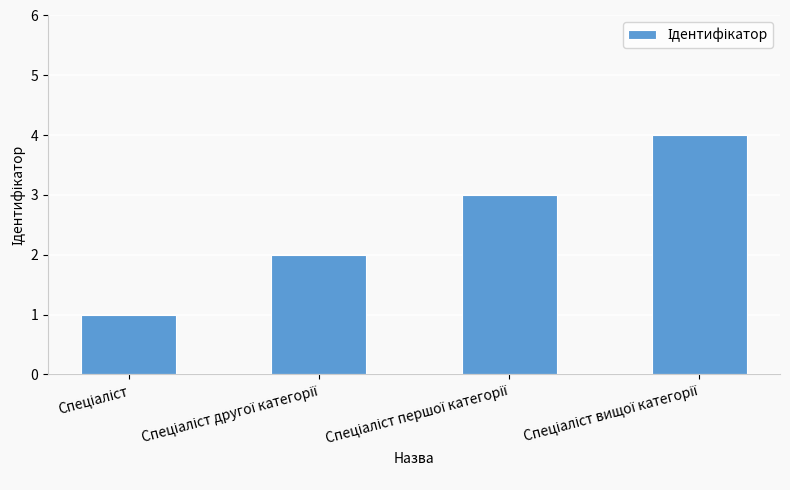

Reading left to right, what are all the values shown in this chart?

1	2	3	4